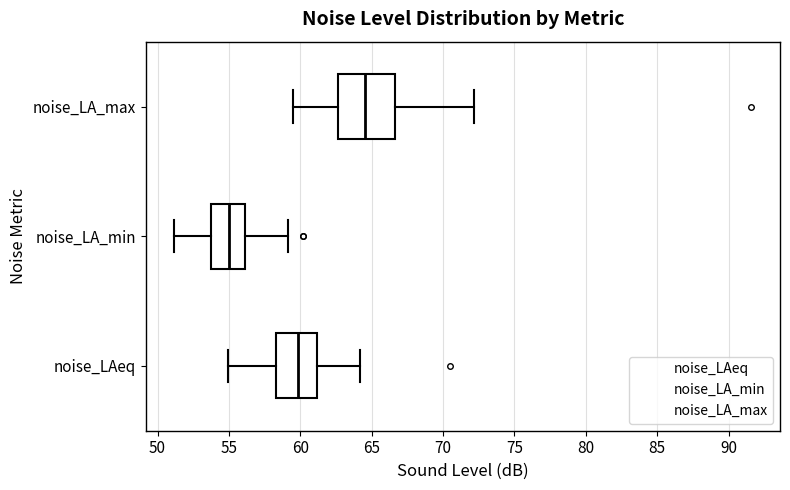

Where does the median line of the box for noise_LAeq sit on the x-axis? The values are not printed on the chart, so give them approximately, as read against the axis.

60.0